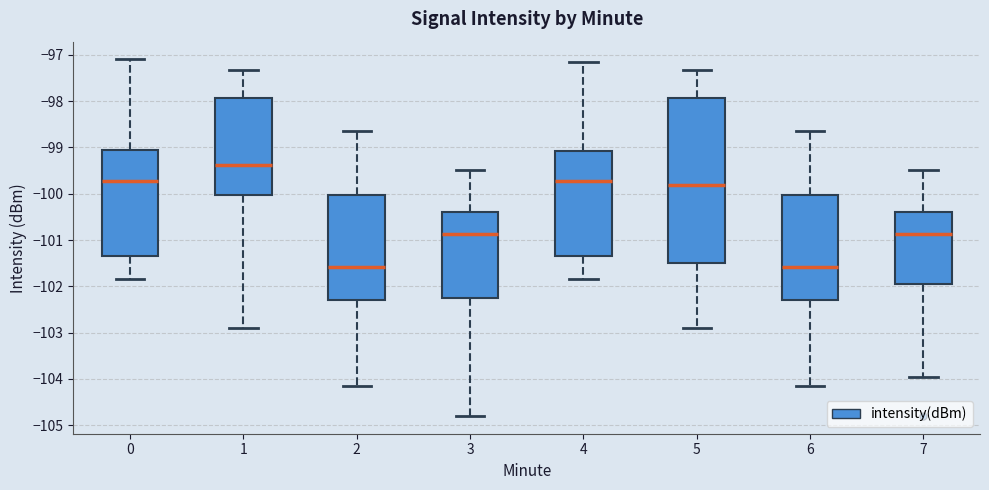

Comparing the boxes themselves (not the whiskers), which one is the tallest?

5